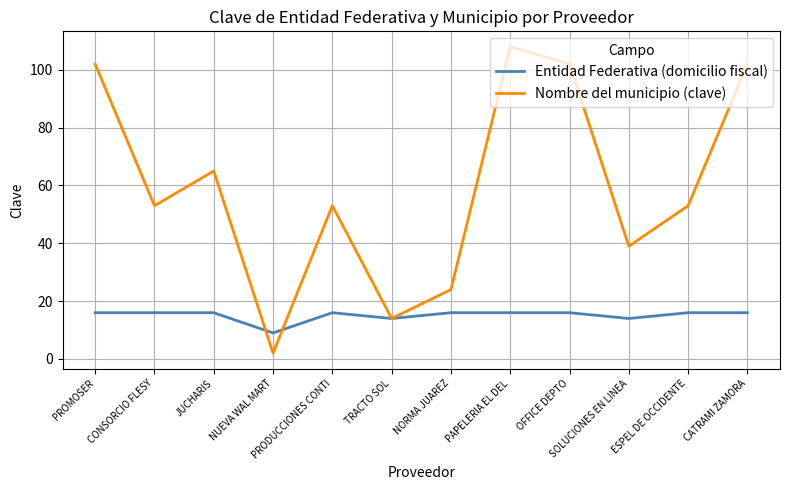

Reading right to left, extract all data points from this chart.

Entidad Federativa (domicilio fiscal): 16	16	14	16	16	16	14	16	9	16	16	16
Nombre del municipio (clave): 102	53	39	102	108	24	14	53	2	65	53	102